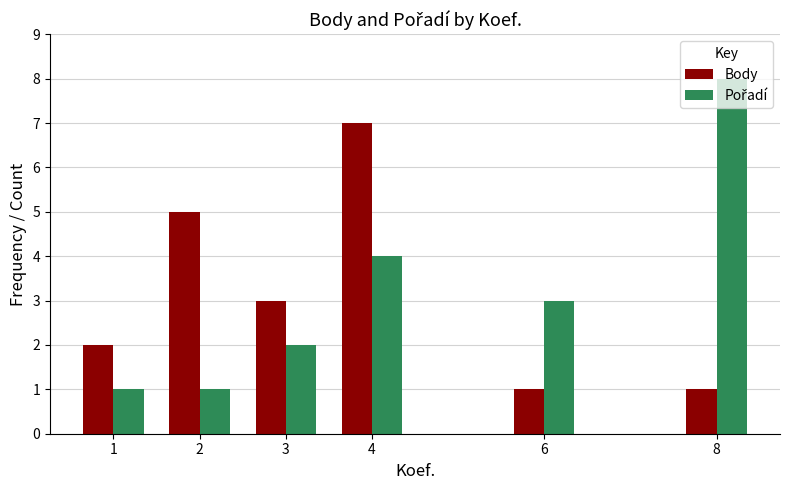

How many Body values are between 1 and 5?

5